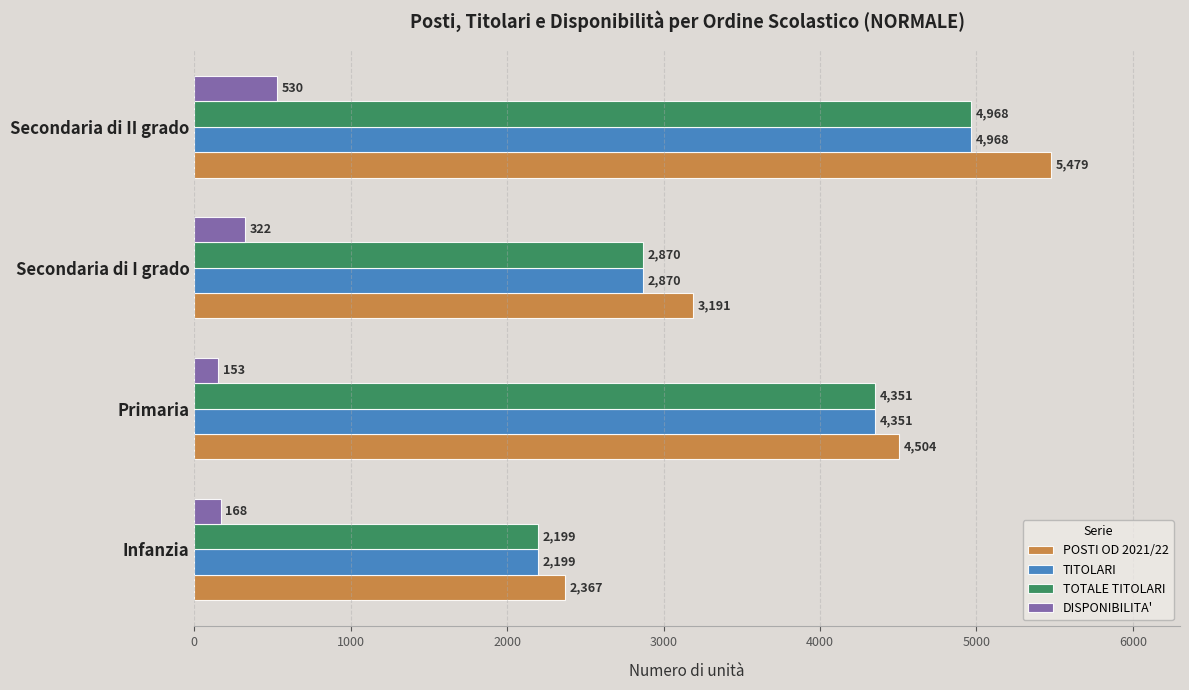

What is the highest value of the DISPONIBILITA' series?

530